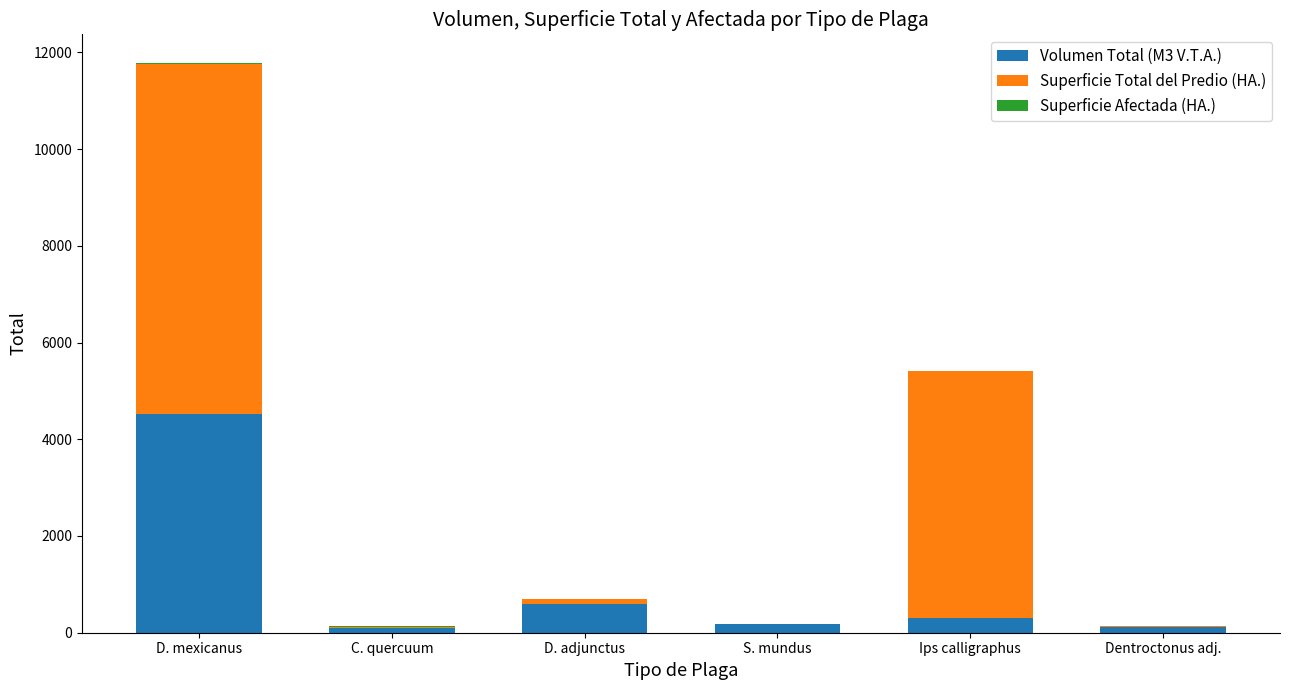

The value of Volumen Total (M3 V.T.A.) at D. adjunctus is 590.4. True or false?

True